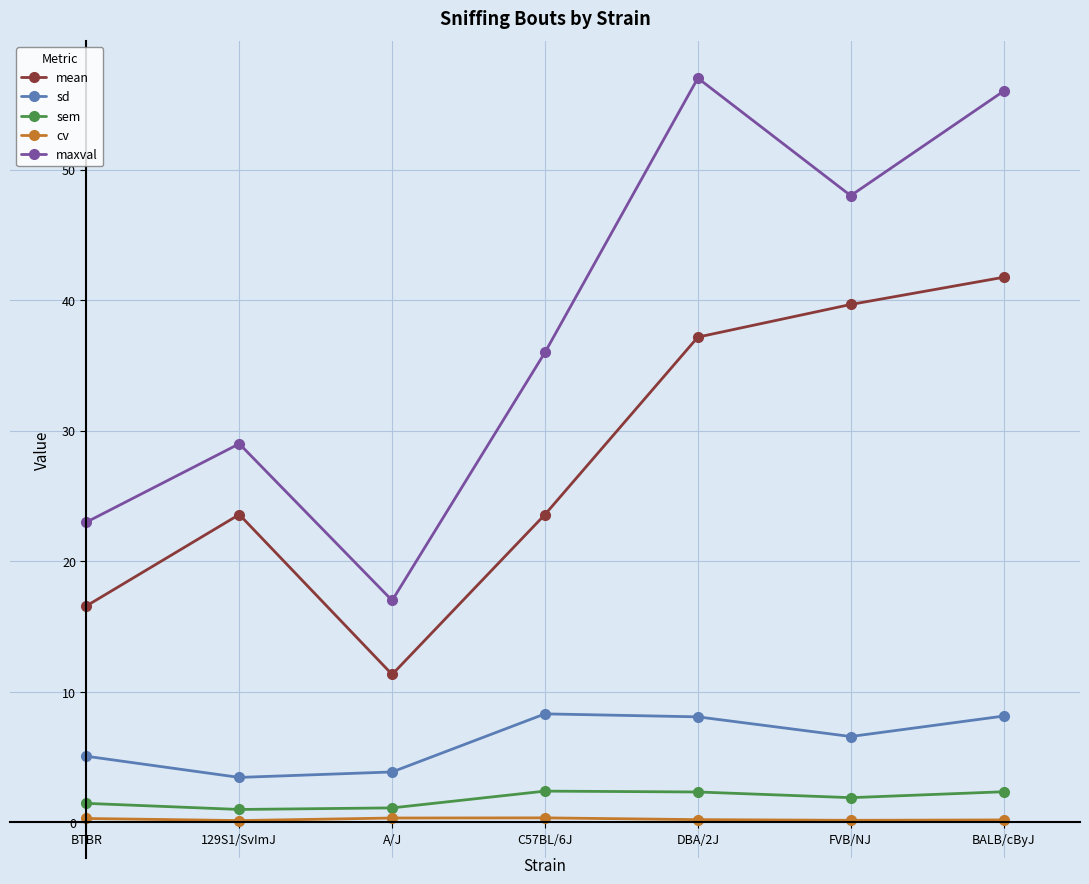

Which series has the largest total across all categories?

maxval